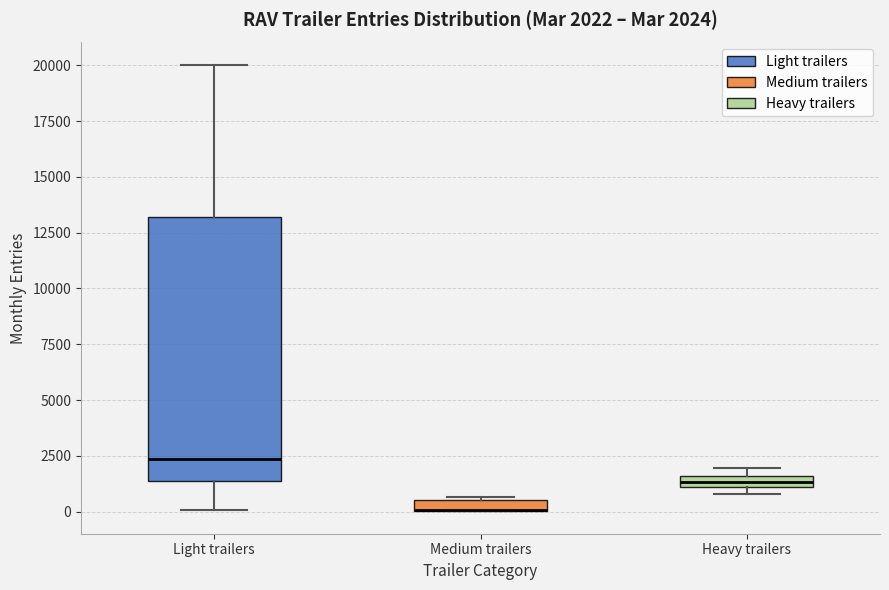

Which box is the tallest, from its lower edge to its upper edge?

Light trailers